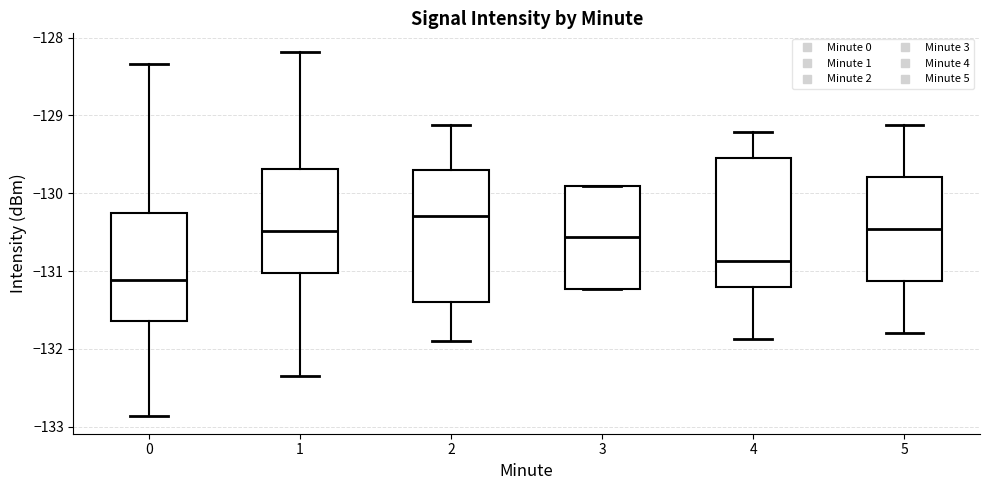

Reading left to right, transcribe this box plot: for each box, give where its median line is, the range the box spans, and where its two whiskers end, as read against the y-axis. The values are not printed on the chart, so give them approximately, as read against the axis.

0: median -131.1, box -131.6 to -130.3, whiskers -132.9 to -128.3
1: median -130.5, box -131.0 to -129.7, whiskers -132.4 to -128.2
2: median -130.3, box -131.4 to -129.7, whiskers -131.9 to -129.1
3: median -130.6, box -131.2 to -129.9, whiskers -131.2 to -129.9
4: median -130.9, box -131.2 to -129.5, whiskers -131.9 to -129.2
5: median -130.5, box -131.1 to -129.8, whiskers -131.8 to -129.1